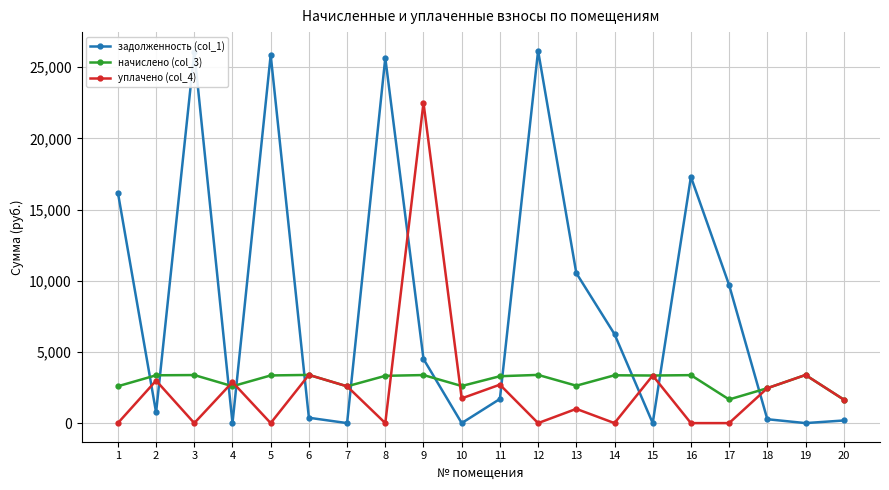

Is it true that задолженность (col_1) equals 3375.6 at 17?

False